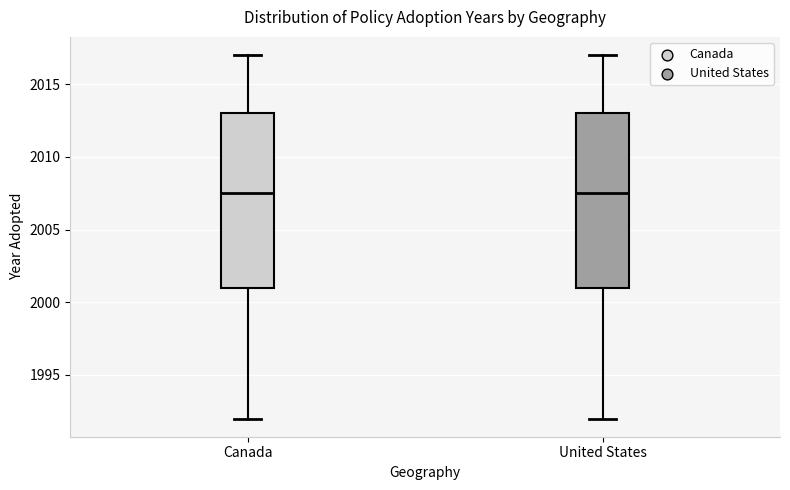

Where does the lower whisker of the box for United States end on the y-axis? The values are not printed on the chart, so give them approximately, as read against the axis.

1992.0